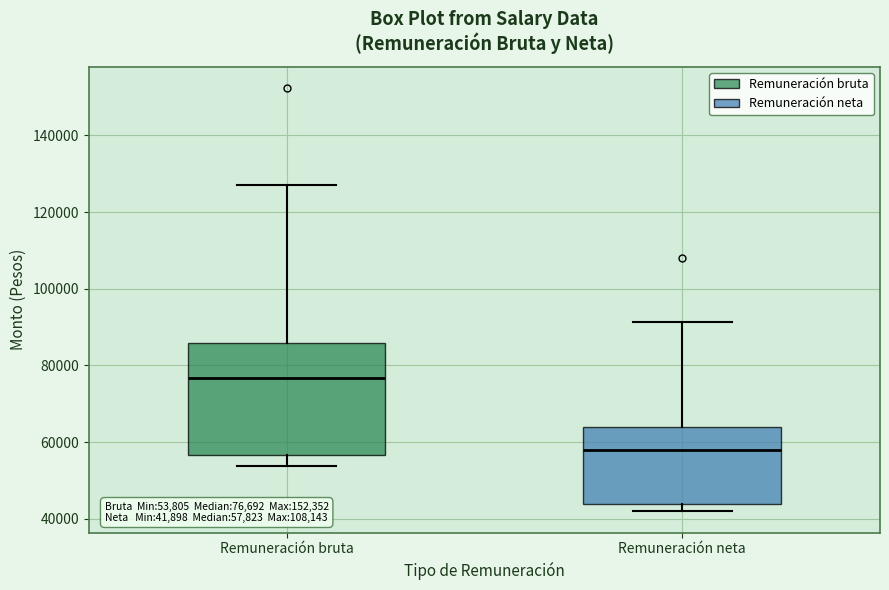

Which box is the tallest, from its lower edge to its upper edge?

Remuneración bruta